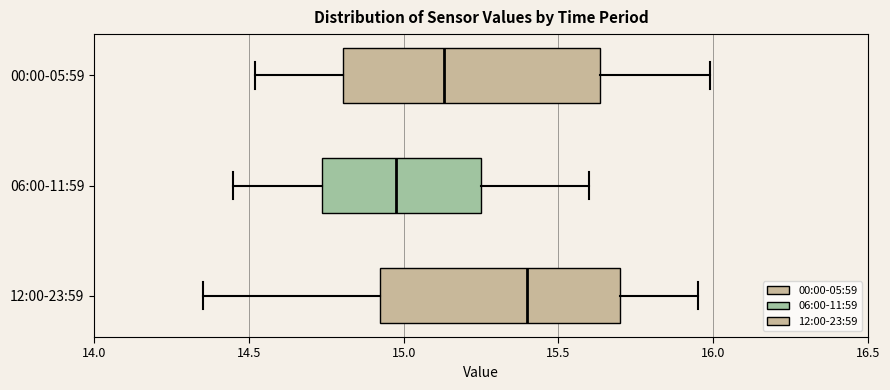

Where does the median line of the box for 12:00-23:59 sit on the x-axis? The values are not printed on the chart, so give them approximately, as read against the axis.

15.40